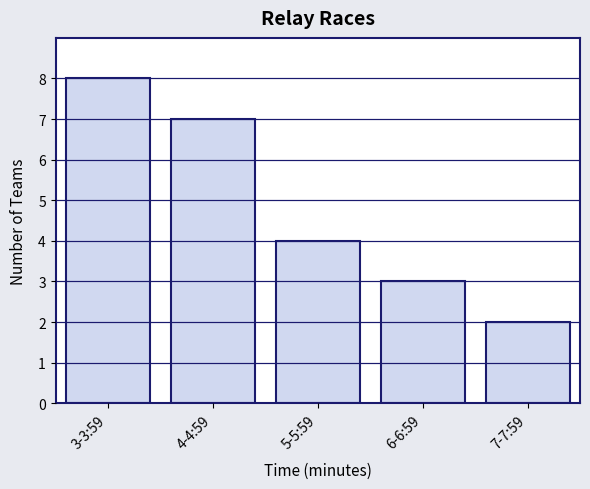

Reading right to left, list all the values displayed in this chart.

7-7:59=2	6-6:59=3	5-5:59=4	4-4:59=7	3-3:59=8